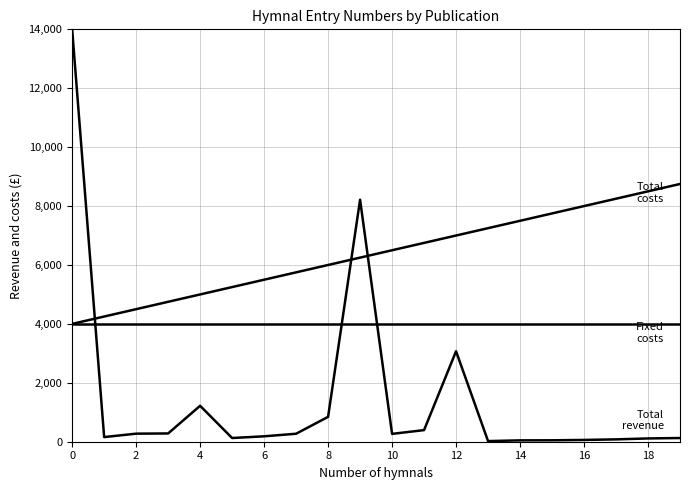

Does the chart display data point markers on the line(s)?

No